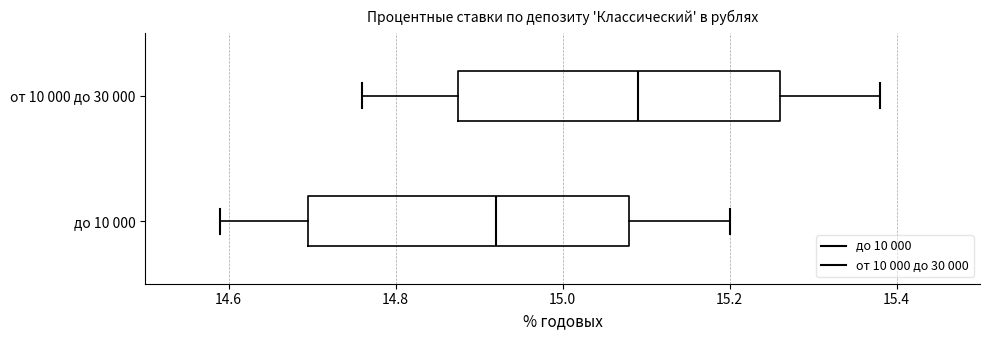

Reading bottom to top, transcribe this box plot: for each box, give where its median line is, the range the box spans, and where its two whiskers end, as read against the x-axis. The values are not printed on the chart, so give them approximately, as read against the axis.

до 10 000: median 14.92, box 14.70 to 15.08, whiskers 14.60 to 15.20
от 10 000 до 30 000: median 15.10, box 14.88 to 15.26, whiskers 14.76 to 15.38